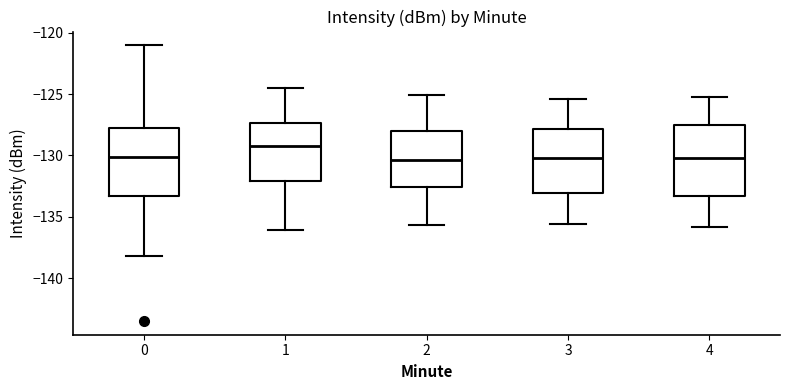

Which box has the highest median line?

1